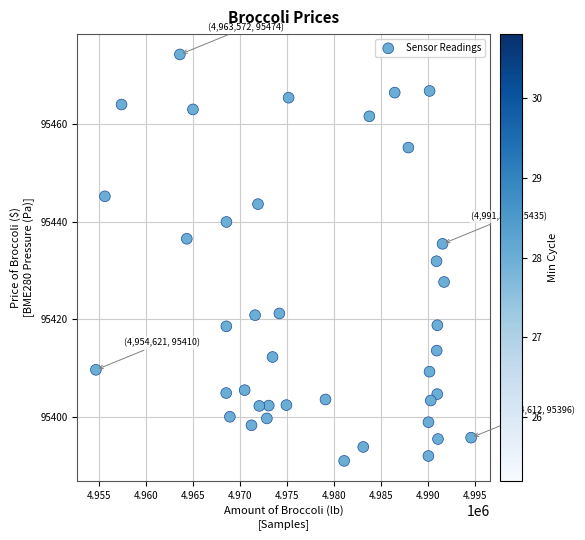

What is the range of X values (max minus min)?

39991.0